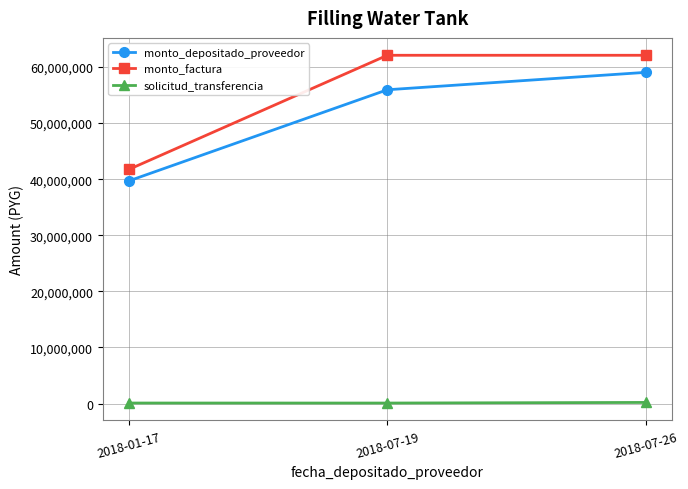

At which label is monto_depositado_proveedor closest to 49370791?

2018-07-19